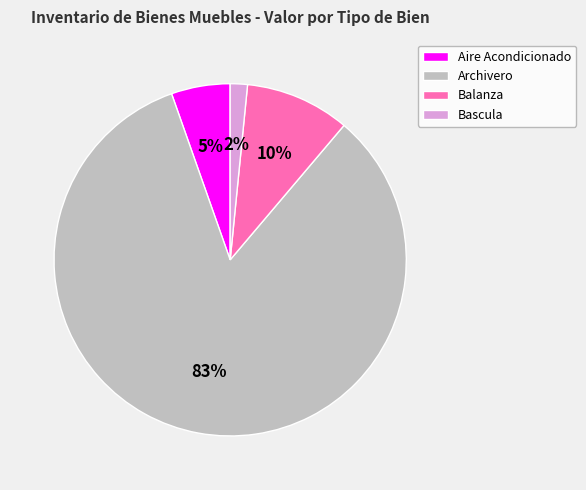

How many segments does this pie chart have?

4